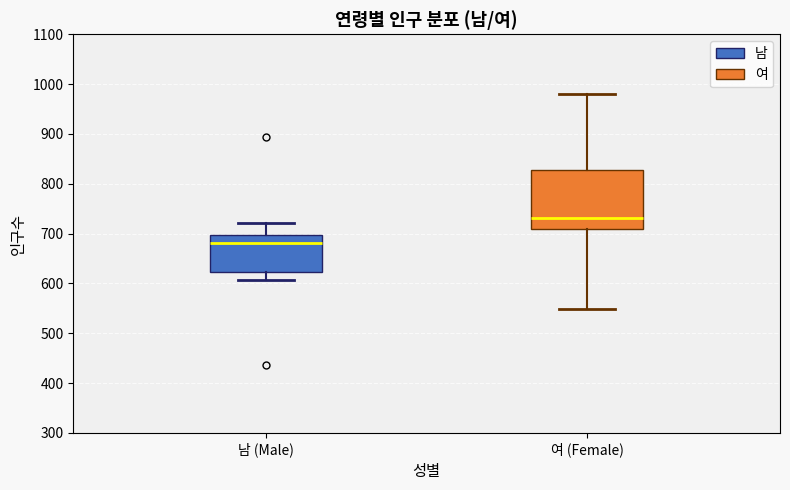

Which box is the tallest, from its lower edge to its upper edge?

여 (Female)